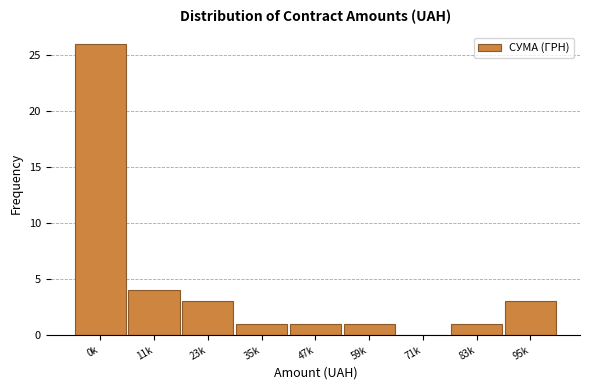

Reading left to right, list all the values displayed in this chart.

0k=26	11k=4	23k=3	35k=1	47k=1	59k=1	71k=0	83k=1	95k=3